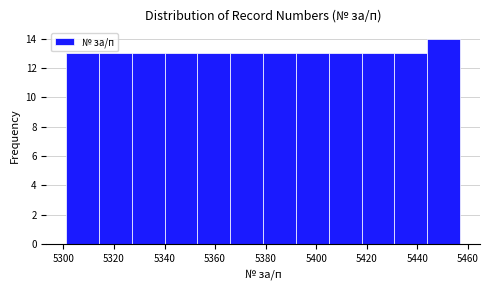

Reading left to right, transcribe this chart: for each bar, give the range it covers on the x-axis and its height. Neither the bar edges nor the heights are printed on the chart, so give them approximately, as read against the axes.

5301 to 5314: 13
5314 to 5327: 13
5327 to 5340: 13
5340 to 5353: 13
5353 to 5366: 13
5366 to 5379: 13
5379 to 5392: 13
5392 to 5405: 13
5405 to 5418: 13
5418 to 5431: 13
5431 to 5444: 13
5444 to 5457: 14